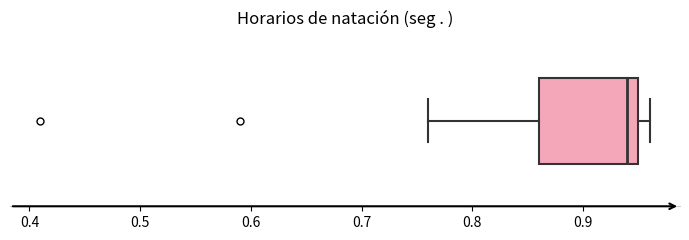

Where does the median line of the box sit on the x-axis? The values are not printed on the chart, so give them approximately, as read against the axis.

0.94